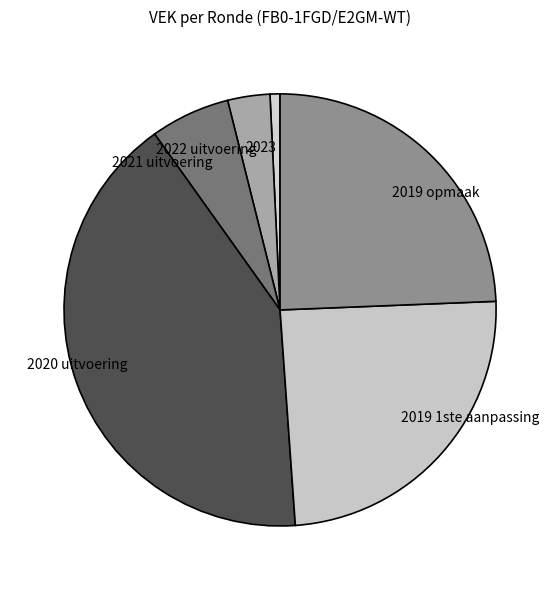

The 2019 opmaak slice represents 24% of the pie. True or false?

True